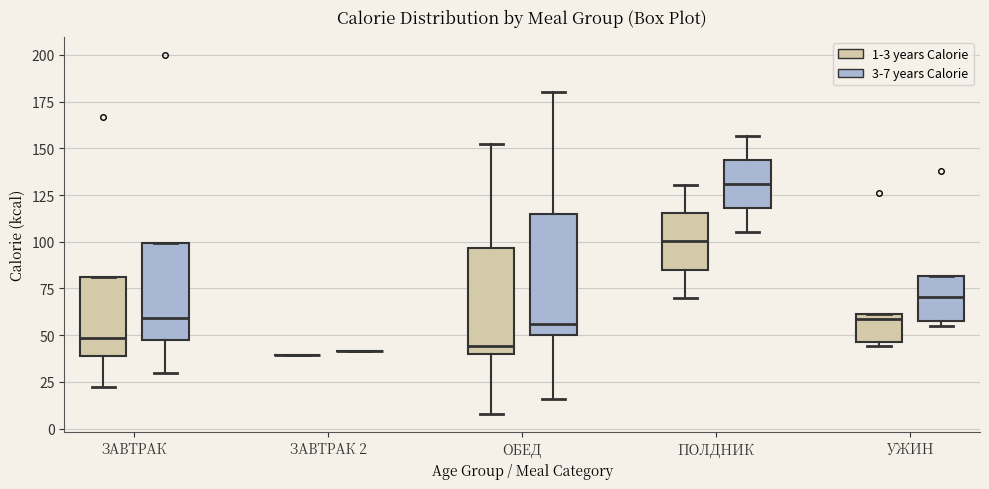

Which box is the tallest, from its lower edge to its upper edge?

ОБЕД (3-7 years Calorie)